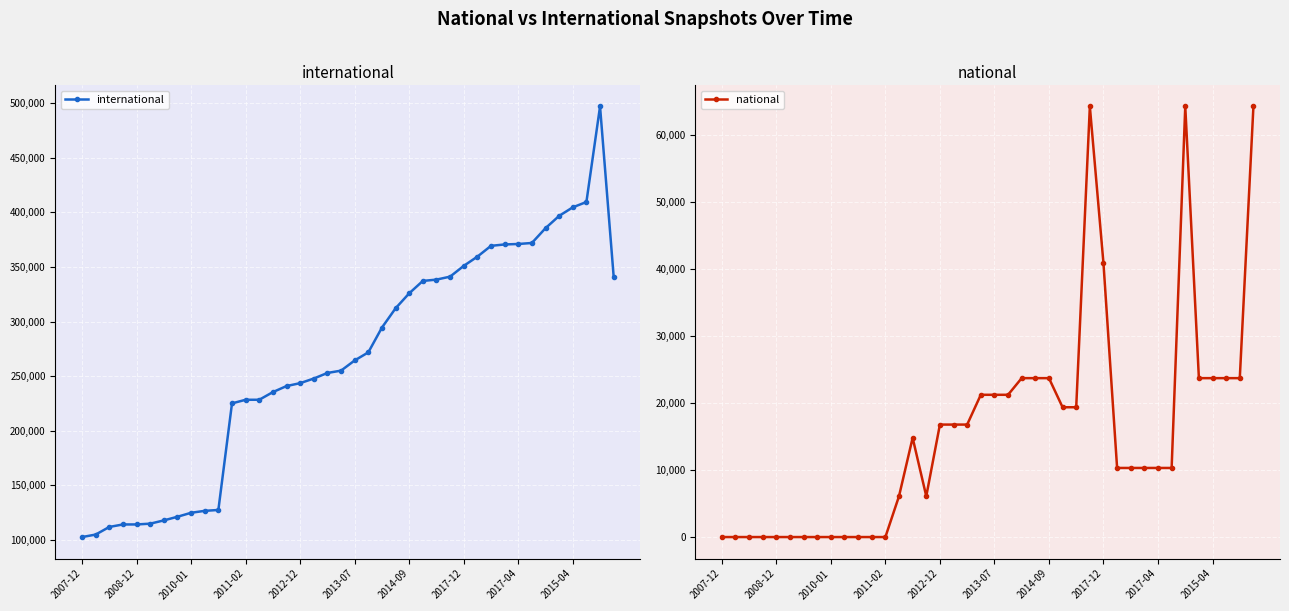

What is the difference between the maximum and second lowest values in the international series?

391771